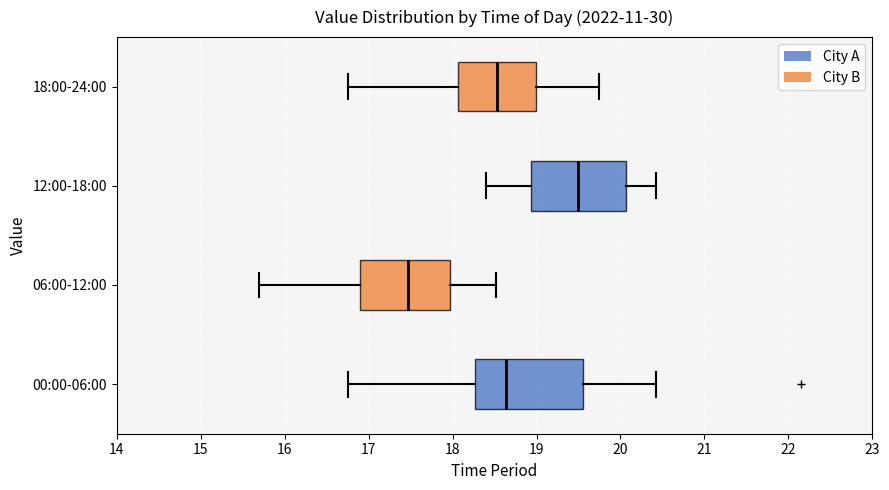

Reading bottom to top, transcribe this box plot: for each box, give where its median line is, the range the box spans, and where its two whiskers end, as read against the x-axis. The values are not printed on the chart, so give them approximately, as read against the axis.

00:00-06:00: median 18.6, box 18.3 to 19.6, whiskers 16.8 to 20.4
06:00-12:00: median 17.5, box 16.9 to 18.0, whiskers 15.7 to 18.5
12:00-18:00: median 19.5, box 18.9 to 20.1, whiskers 18.4 to 20.4
18:00-24:00: median 18.5, box 18.1 to 19.0, whiskers 16.8 to 19.8